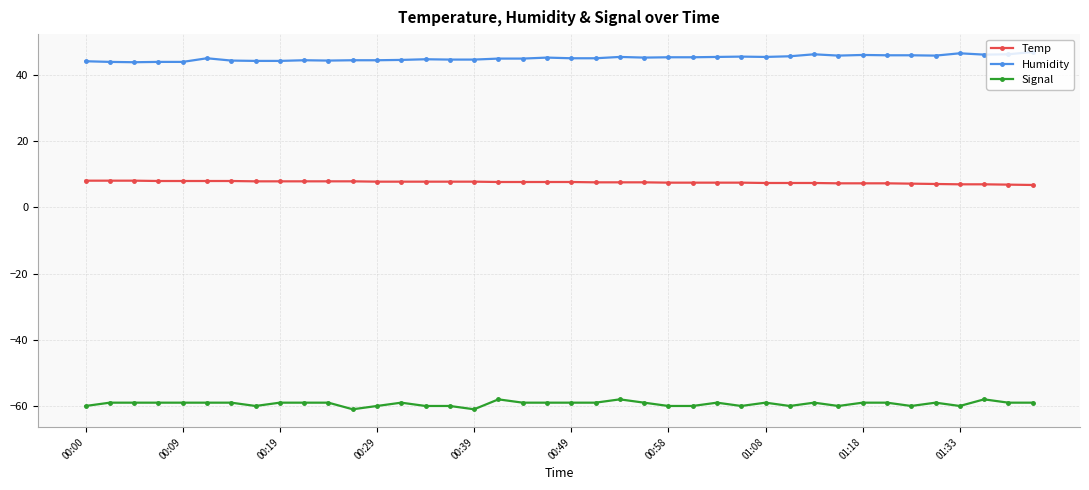

True or false: Signal and Temp intersect in this chart.

False